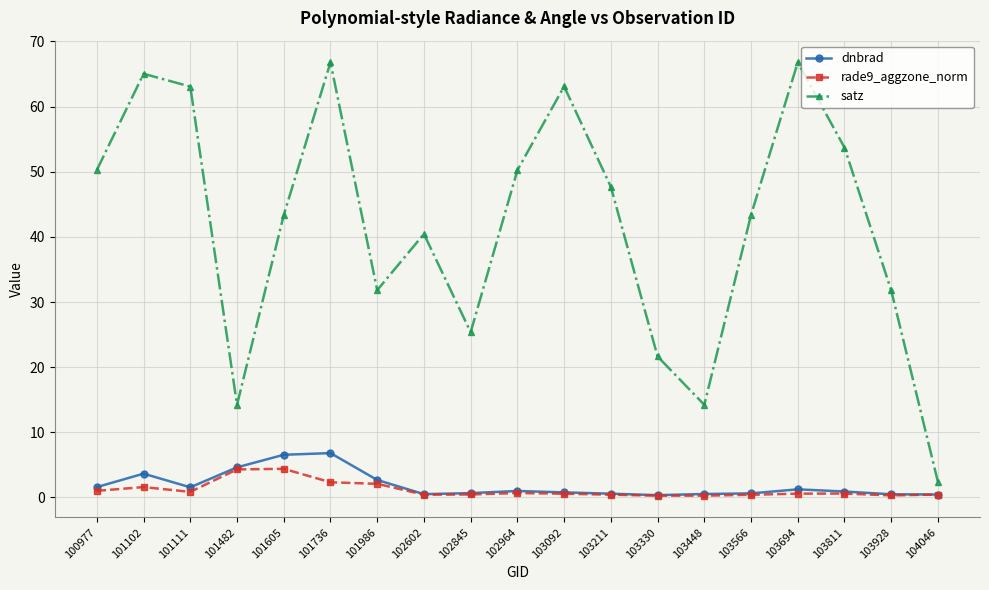

True or false: satz has more than 2 points higher than both neighbors.

True